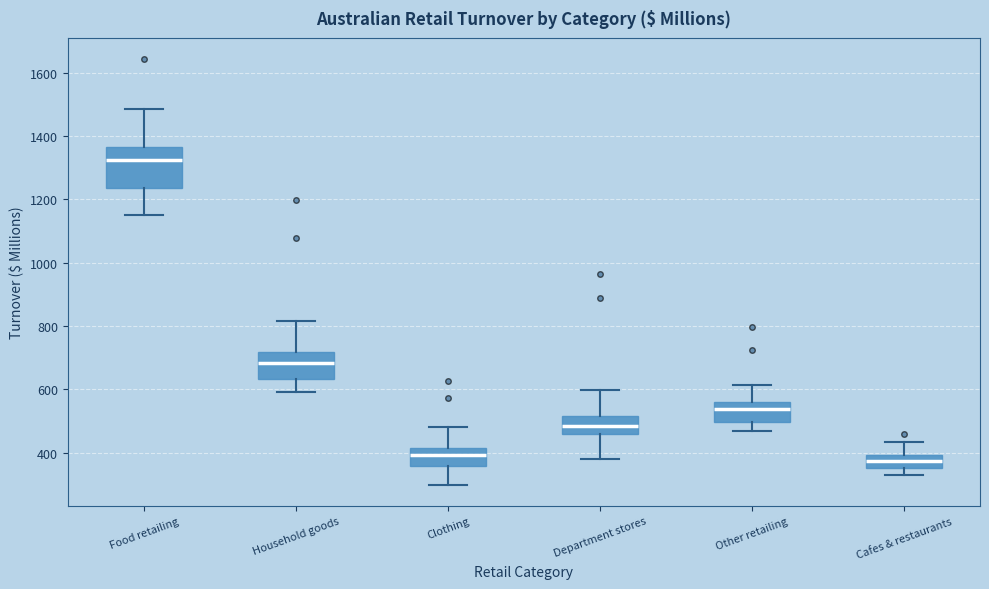

Where does the upper whisker of the box for Other retailing end on the y-axis? The values are not printed on the chart, so give them approximately, as read against the axis.

620